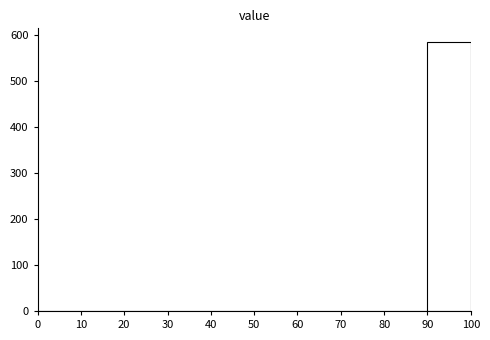

Which range on the x-axis has the tallest bar?

90 to 100